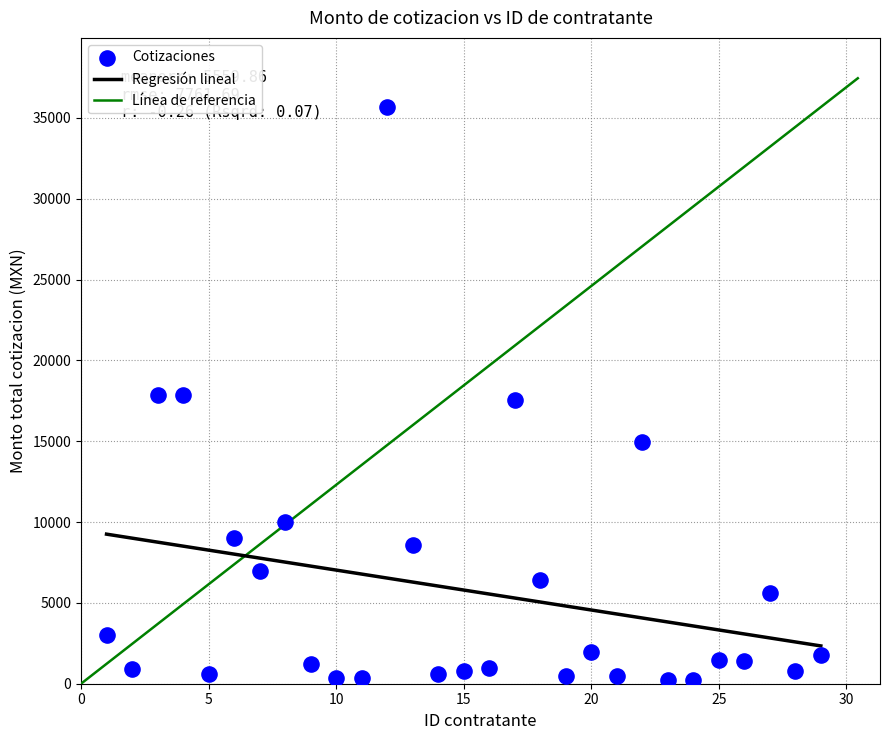

What is the range of X values (max minus min)?

28.0